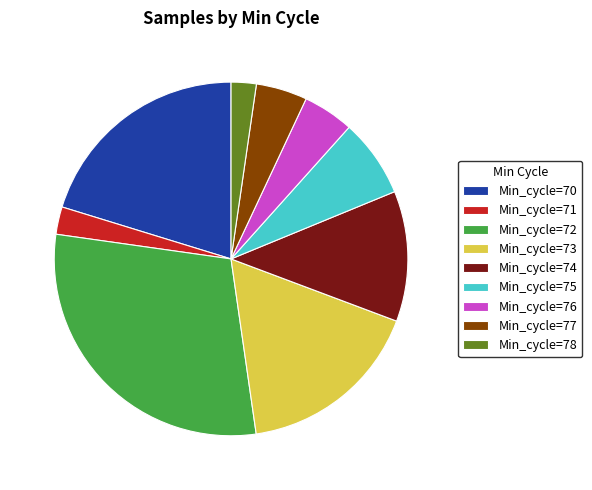

Which category has the biggest portion of the pie?

Min_cycle=72